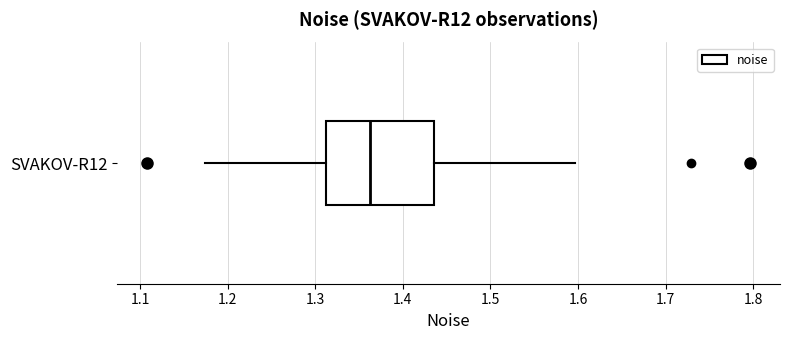

Transcribe this box plot: give where the median line is, the range the box spans, and where the two whiskers end, as read against the x-axis. The values are not printed on the chart, so give them approximately, as read against the axis.

median 1.36, box 1.31 to 1.44, whiskers 1.17 to 1.60